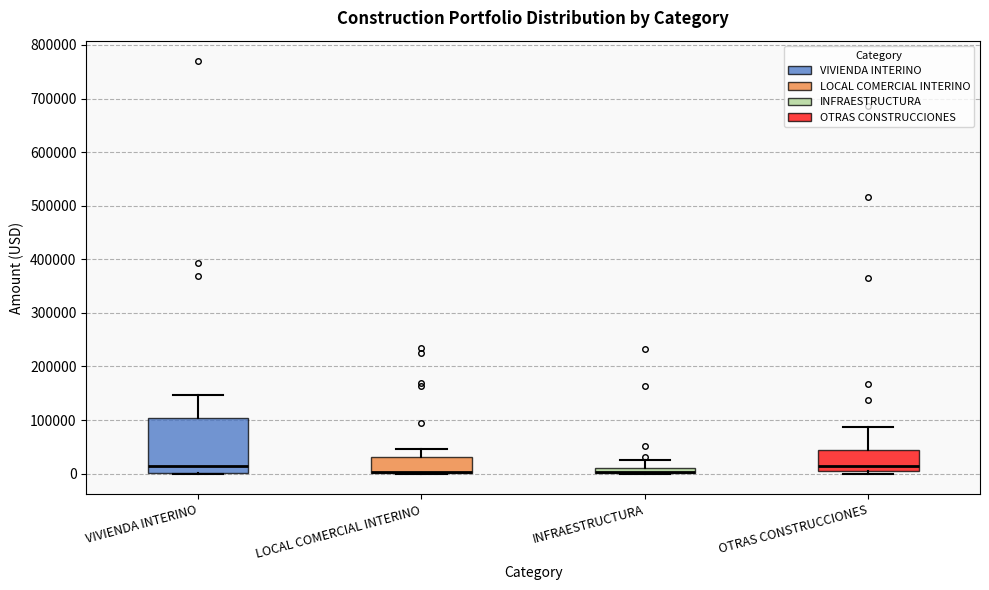

Which box is the tallest, from its lower edge to its upper edge?

VIVIENDA INTERINO